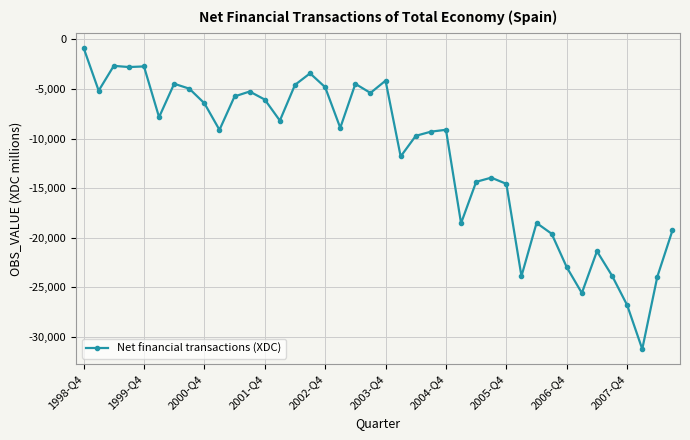

What is the smallest value displayed?

-31218